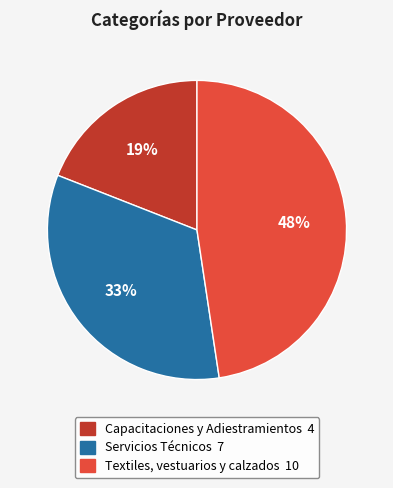

How many slices are in this pie chart?

3